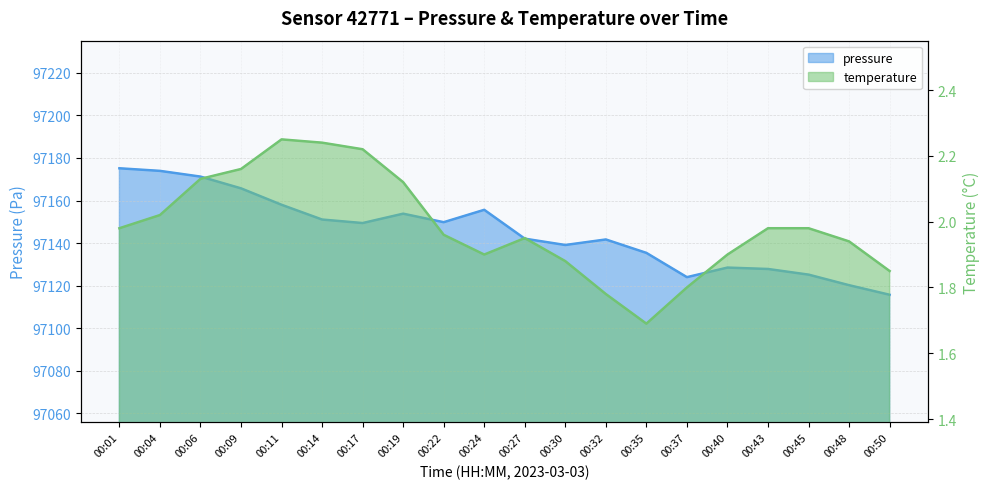

True or false: temperature has a value of 2.2 at 00:17.

True